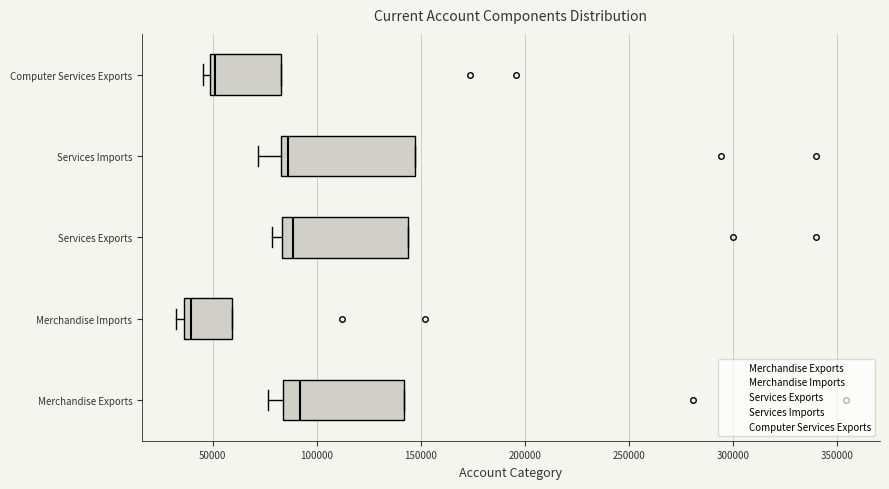

Where does the median line of the box for Merchandise Imports sit on the x-axis? The values are not printed on the chart, so give them approximately, as read against the axis.

40000